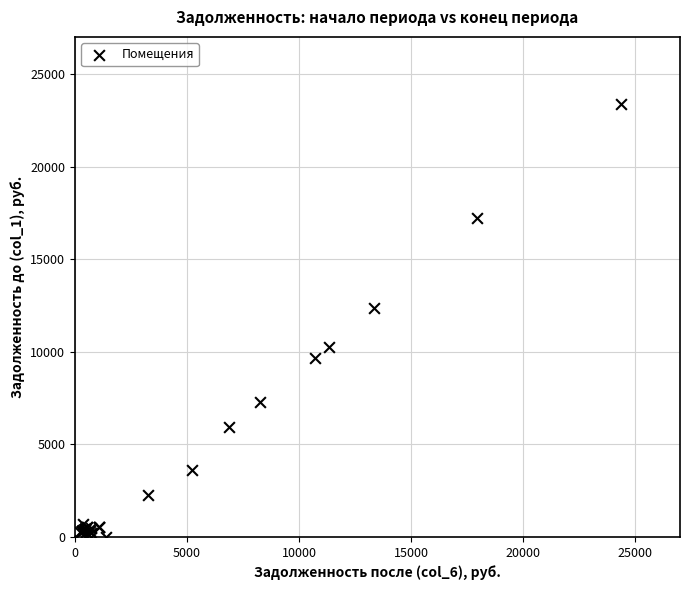

What Y value in the scatter plot is closest to 11701?

12384.0